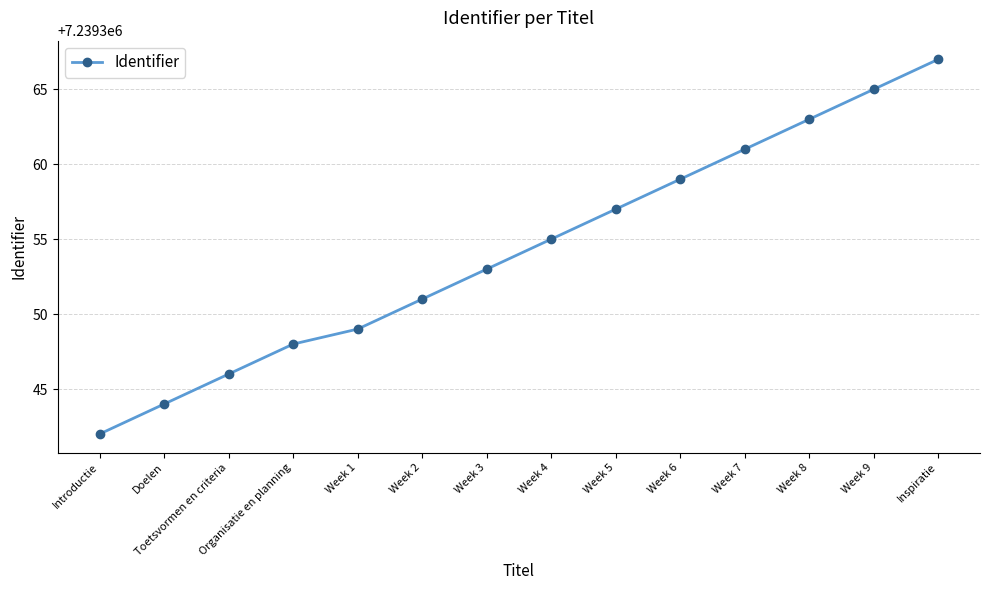

How many lines are shown in the chart?

1